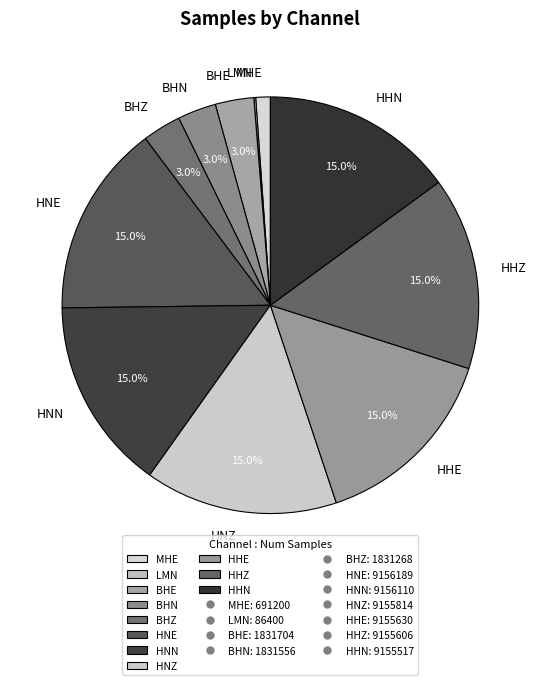

To the nearest percent, what is the difference between the largest and smallest slice percentages?

15%